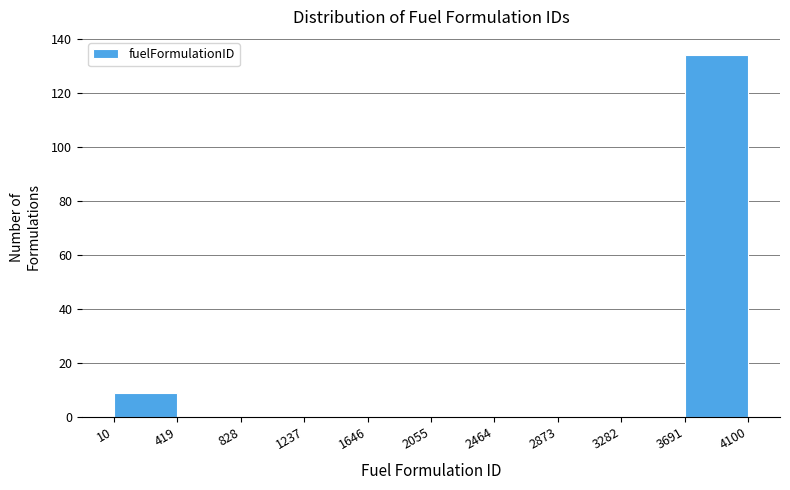

Which range on the x-axis has the tallest bar?

3691 to 4100